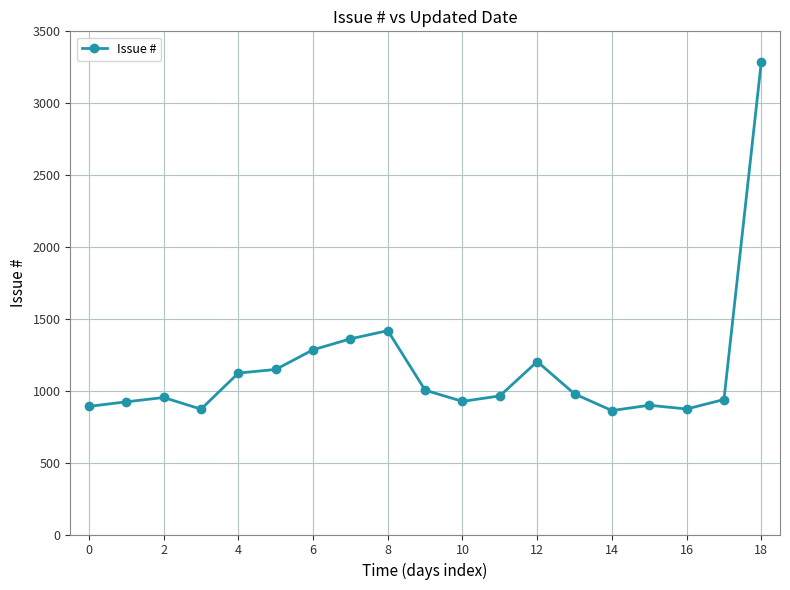

True or false: there are more than 0 points higher than both neighbors.

True